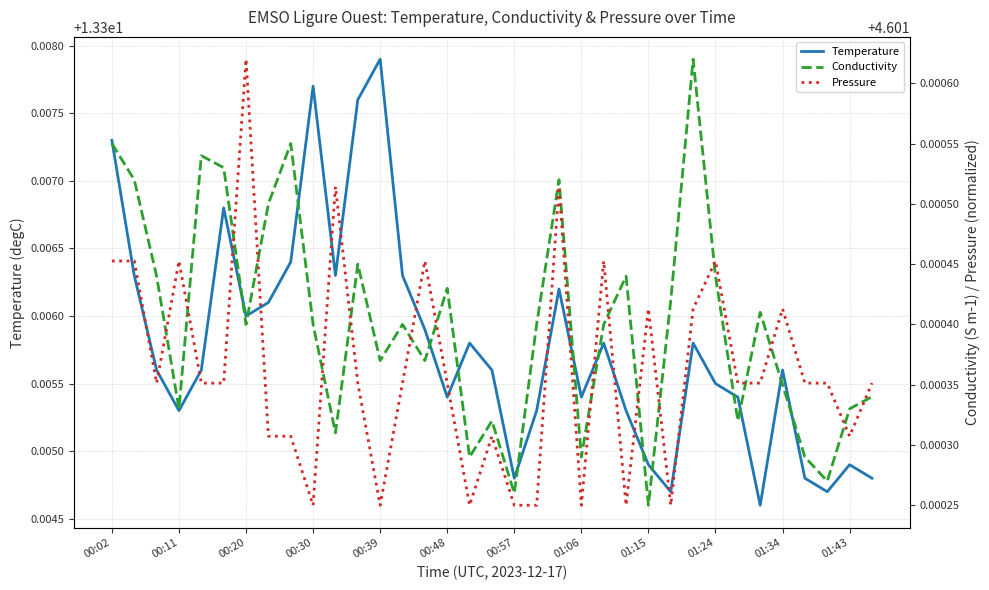

How many Temperature values are between 13 and 14?

35